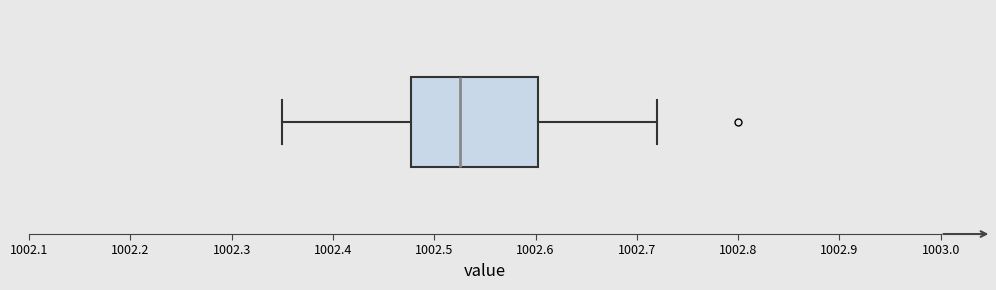

Where does the median line of the box sit on the x-axis? The values are not printed on the chart, so give them approximately, as read against the axis.

1002.53